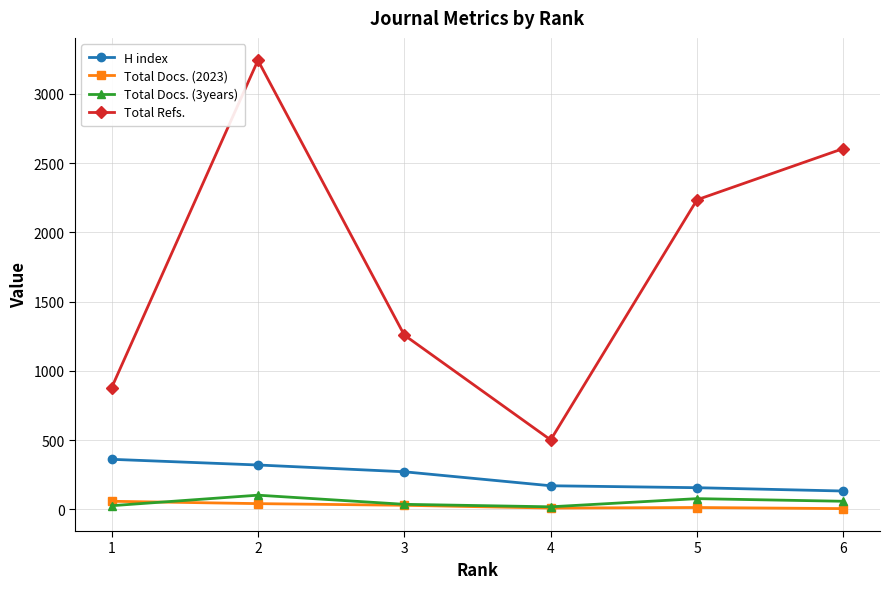

Is the value of Total Refs. at 4 greater than the value of Total Docs. (3years) at 3?

Yes